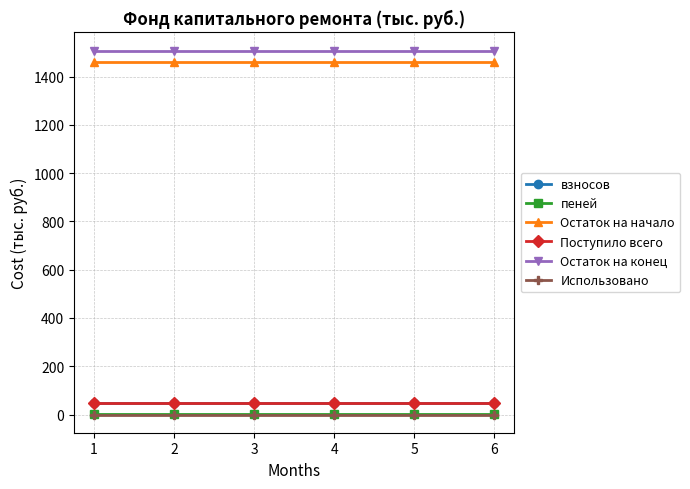

Reading left to right, what are all the values shown in this chart?

взносов: 1=46.6	2=46.6	3=46.6	4=46.6	5=46.6	6=46.6
пеней: 1=1.2	2=1.2	3=1.2	4=1.2	5=1.2	6=1.2
Остаток на начало: 1=1459.3	2=1459.3	3=1459.3	4=1459.3	5=1459.3	6=1459.3
Поступило всего: 1=47.8	2=47.8	3=47.8	4=47.8	5=47.8	6=47.8
Остаток на конец: 1=1507.0	2=1507.0	3=1507.0	4=1507.0	5=1507.0	6=1507.0
Использовано: 1=0.0	2=0.0	3=0.0	4=0.0	5=0.0	6=0.0